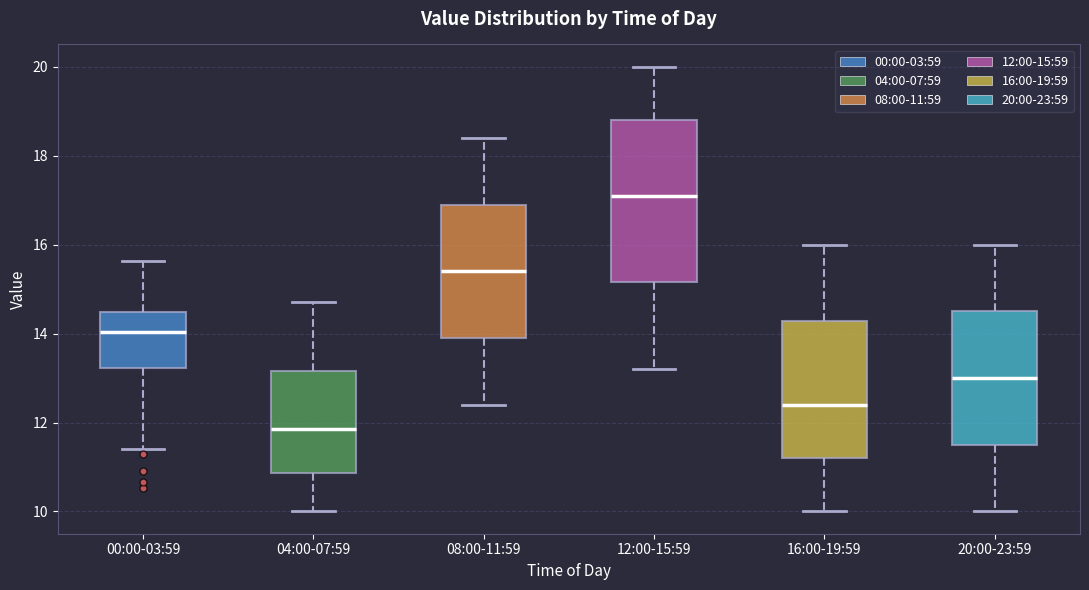

Reading left to right, transcribe this box plot: for each box, give where its median line is, the range the box spans, and where its two whiskers end, as read against the y-axis. The values are not printed on the chart, so give them approximately, as read against the axis.

00:00-03:59: median 14.0, box 13.2 to 14.4, whiskers 11.4 to 15.6
04:00-07:59: median 11.8, box 10.8 to 13.2, whiskers 10.0 to 14.8
08:00-11:59: median 15.4, box 14.0 to 17.0, whiskers 12.4 to 18.4
12:00-15:59: median 17.2, box 15.2 to 18.8, whiskers 13.2 to 20.0
16:00-19:59: median 12.4, box 11.2 to 14.2, whiskers 10.0 to 16.0
20:00-23:59: median 13.0, box 11.6 to 14.6, whiskers 10.0 to 16.0